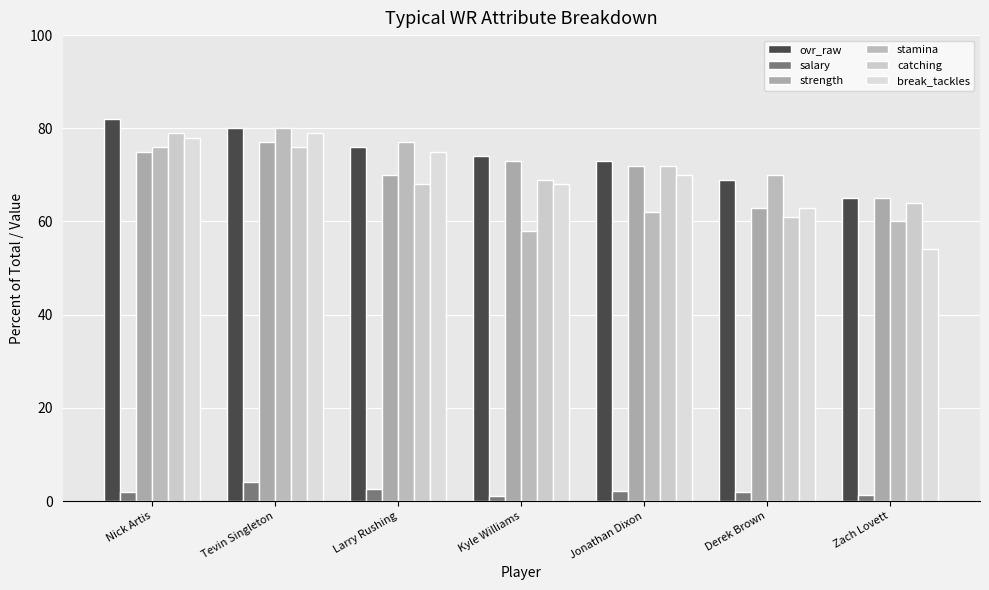

Which series has the largest range (max minus min)?

break_tackles